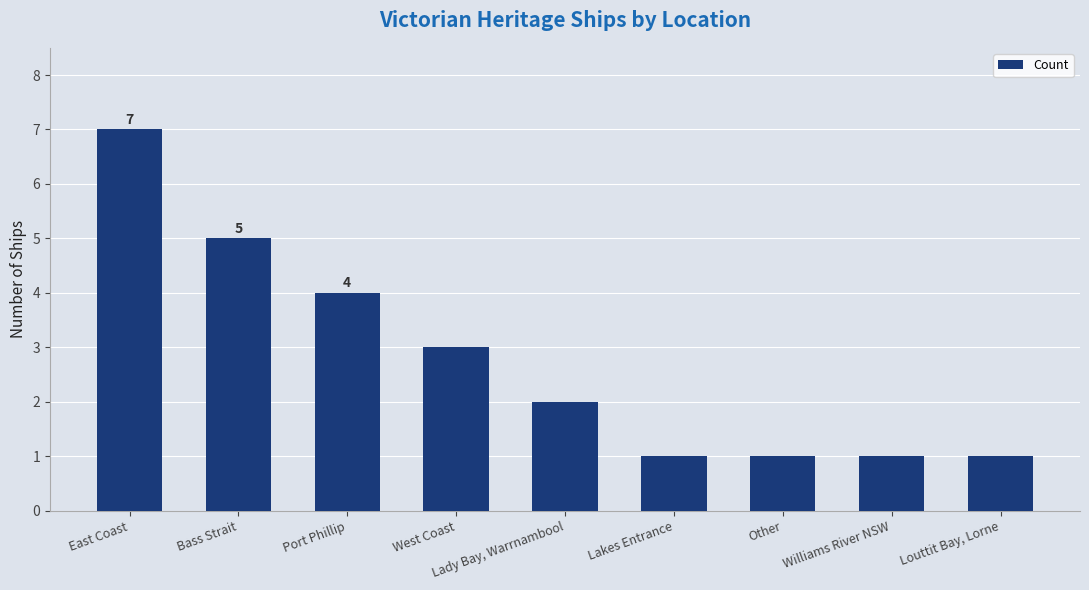

What is the approximate value at Louttit Bay, Lorne?

1